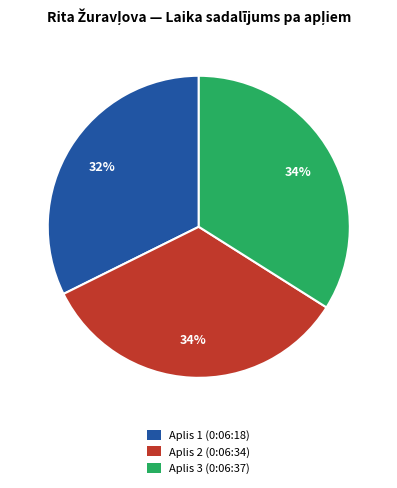

To the nearest percent, what is the average slice percentage?

33%